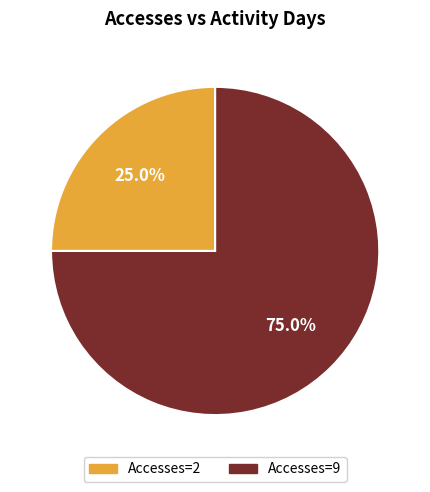

How many segments does this pie chart have?

2